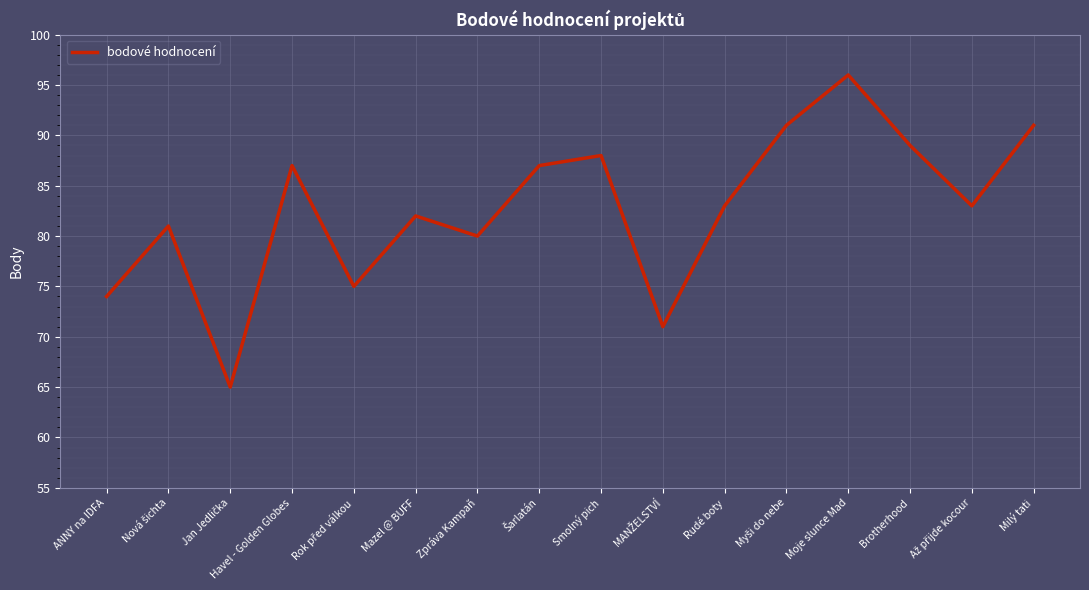

The chart shows a value of 115 at Zpráva Kampaň. True or false?

False